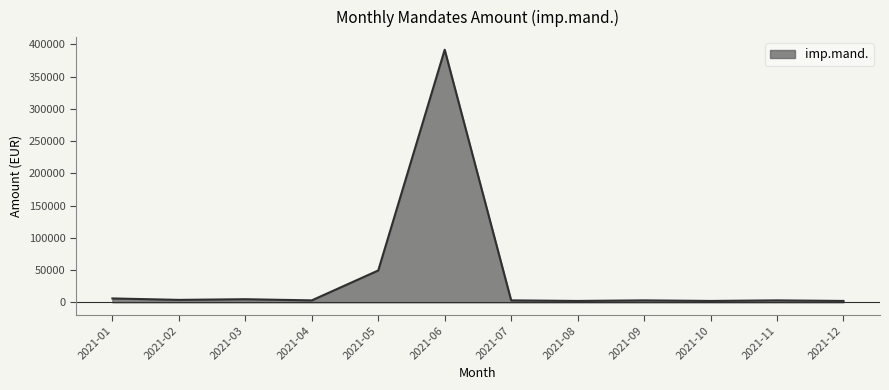

What is the ratio of the value at 2021-09 to the value at 2021-01?

0.5